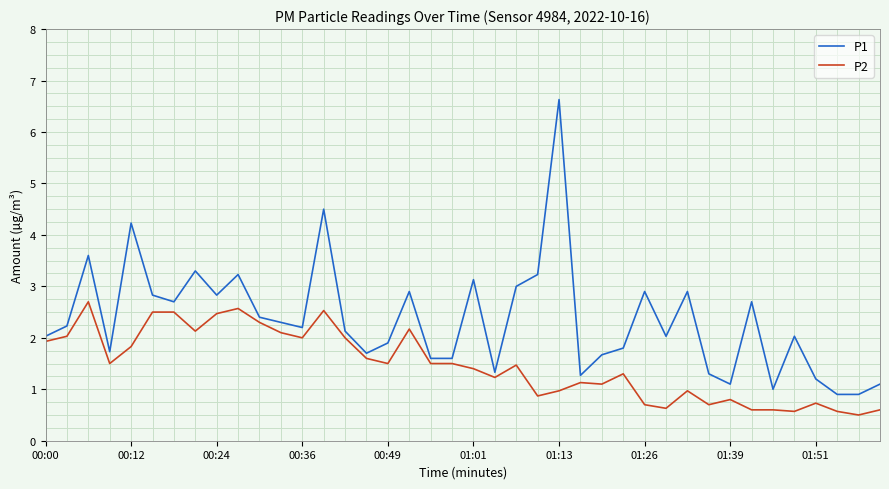

True or false: P1 and P2 cross at least once.

False